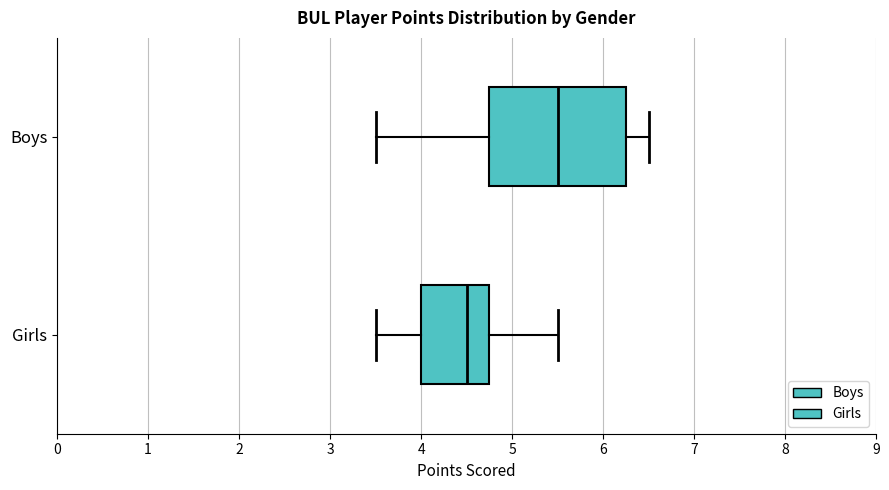

Which box is the widest, from its left edge to its right edge?

Boys